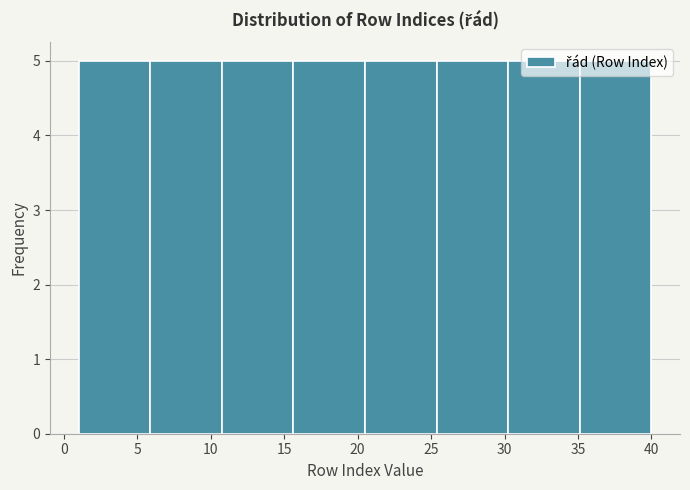

What is the height of the bar covering 11.0 to 15.5 on the x-axis? Neither the bar edges nor the heights are printed on the chart, so give them approximately, as read against the axes.

5